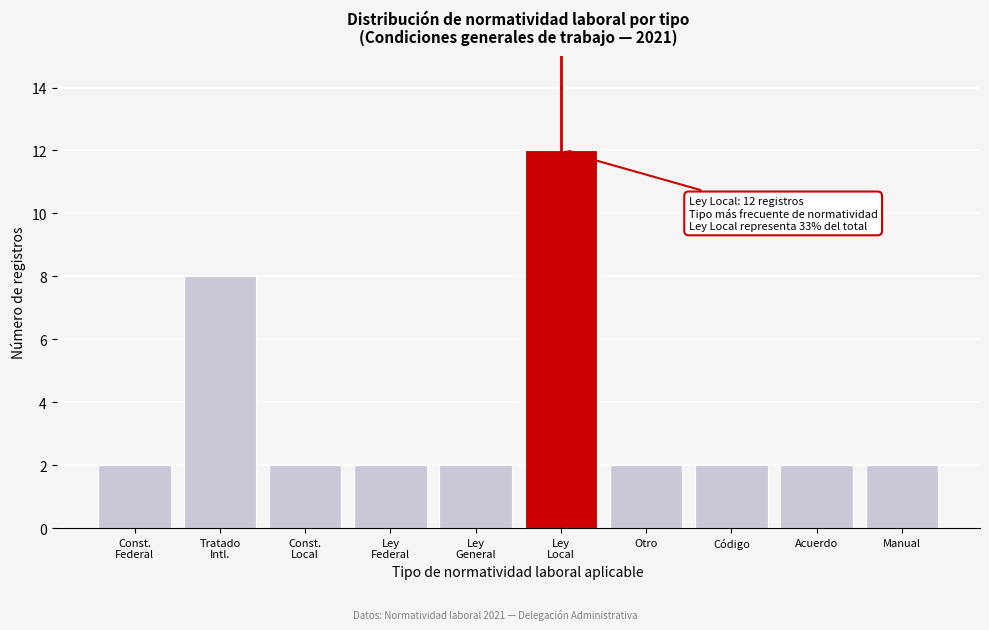

Reading left to right, transcribe all the data shown in this chart.

2	8	2	2	2	12	2	2	2	2